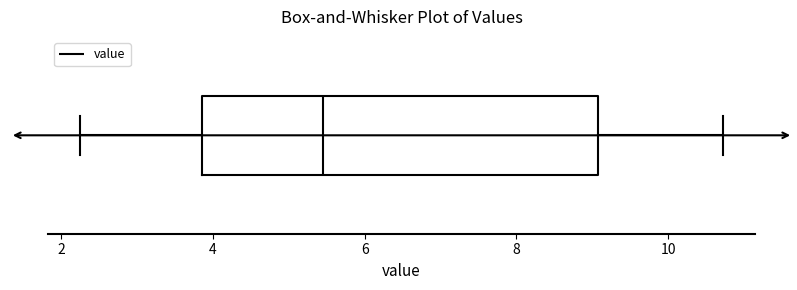

Where does the right whisker of the box end on the x-axis? The values are not printed on the chart, so give them approximately, as read against the axis.

10.8